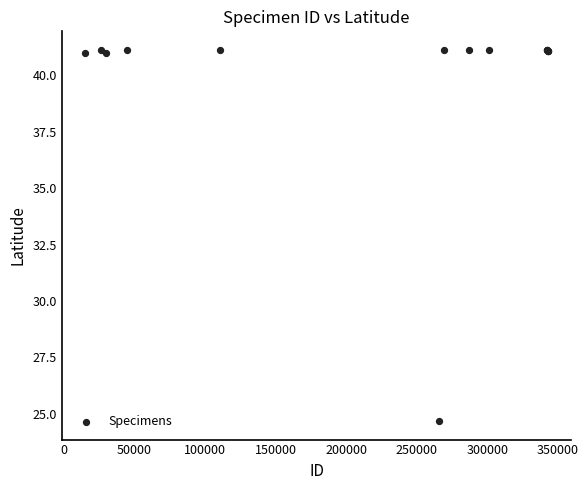

What Y value in the scatter plot is closest to 32?

24.7